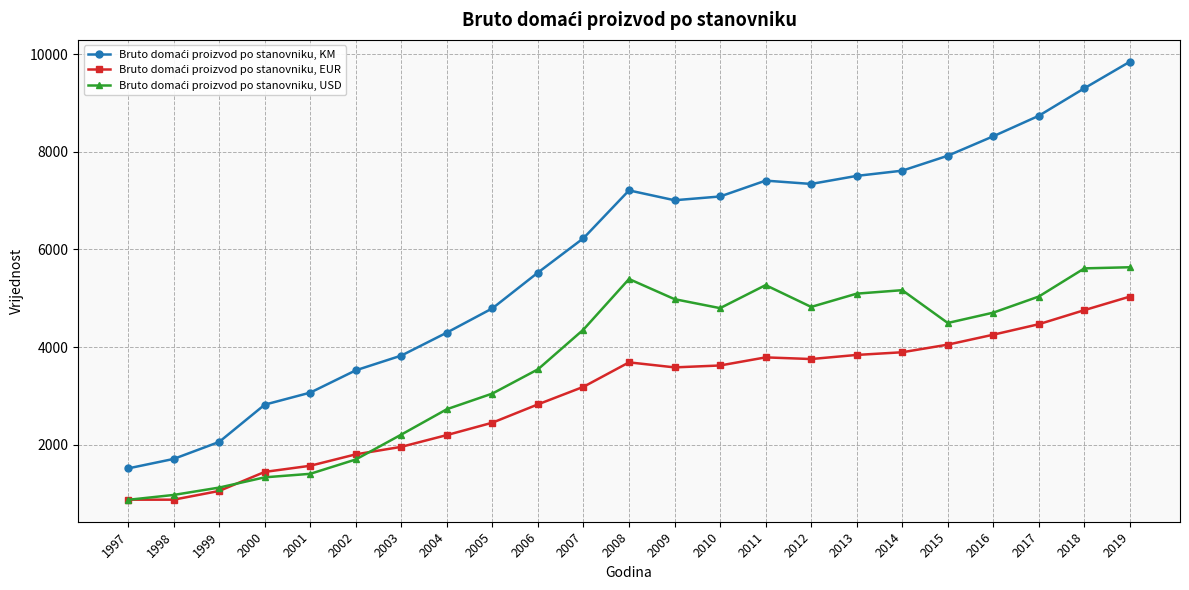

What is the minimum value shown in the chart?

870